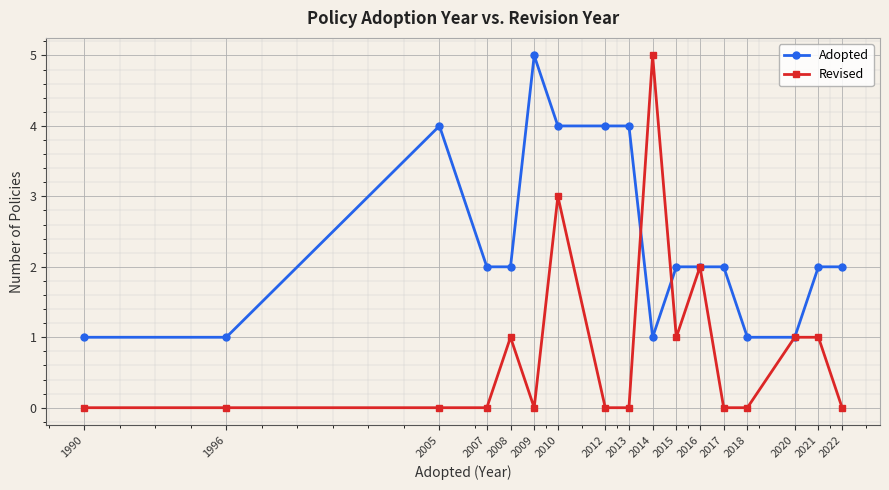

True or false: Adopted has more than 0 interior local peaks.

True